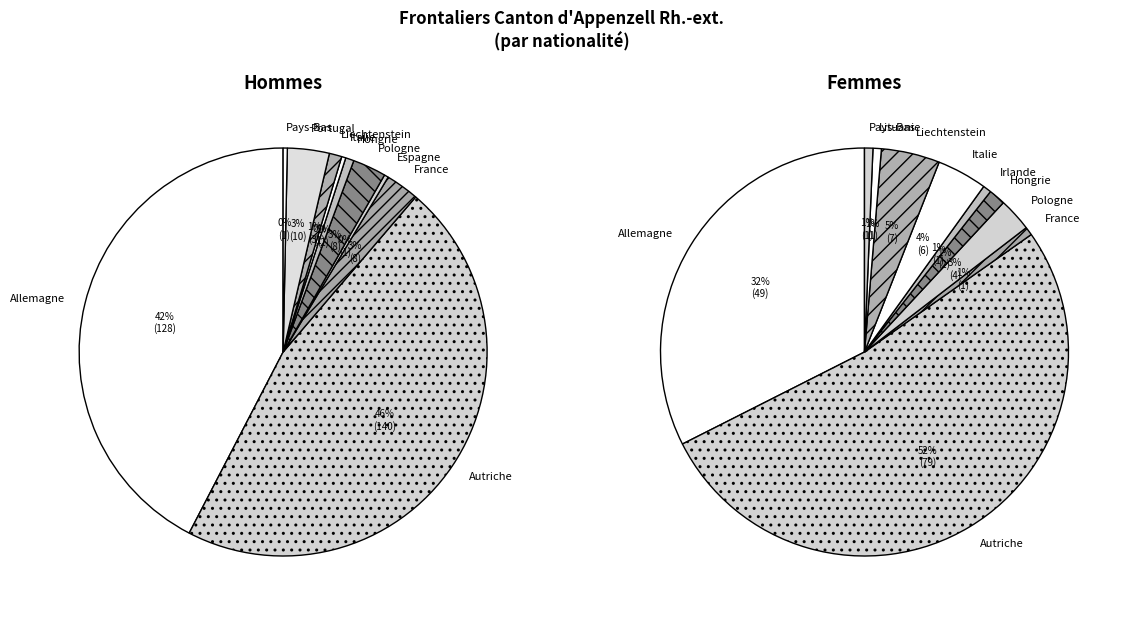

How many slices are in this pie chart?

12